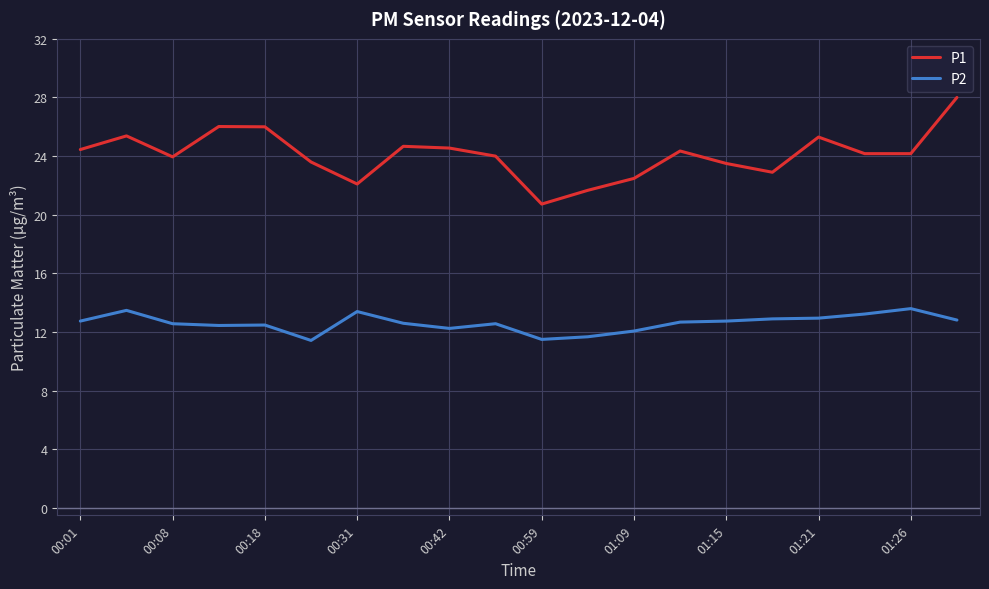

True or false: P2 and P1 cross at least once.

False